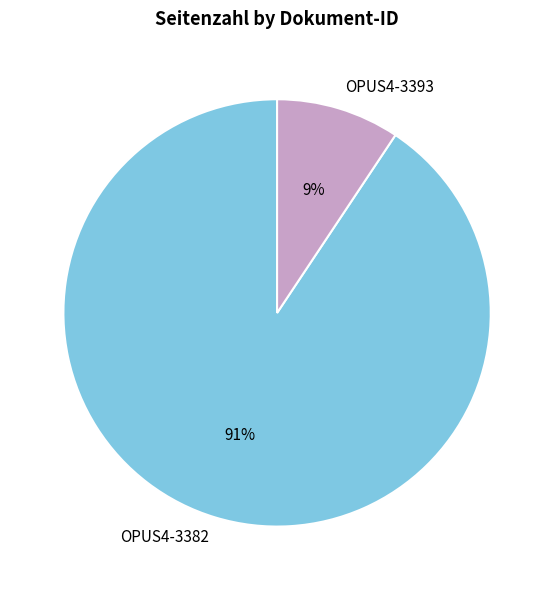

What is the largest slice in the pie chart?

OPUS4-3382